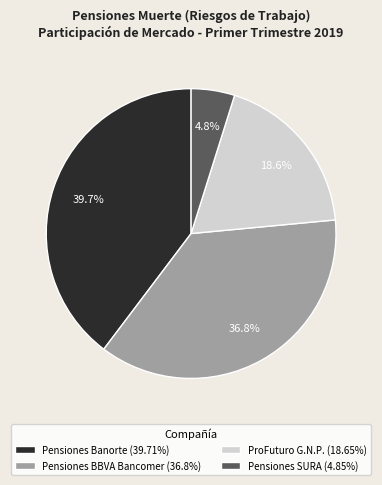

Between Pensiones BBVA Bancomer and ProFuturo G.N.P., which is larger?

Pensiones BBVA Bancomer